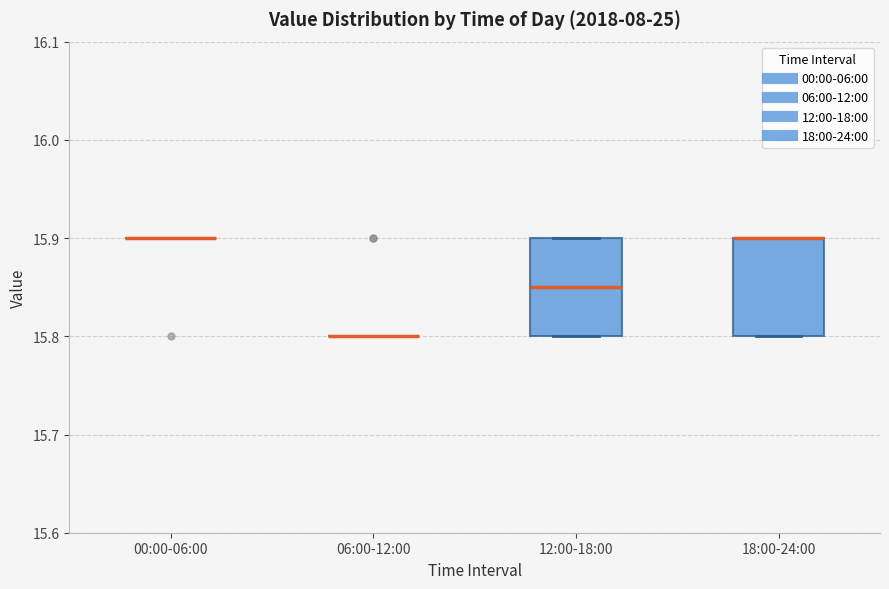

Reading left to right, transcribe this box plot: for each box, give where its median line is, the range the box spans, and where its two whiskers end, as read against the y-axis. The values are not printed on the chart, so give them approximately, as read against the axis.

00:00-06:00: box collapsed to a line at 15.90, whiskers 15.90 to 15.90
06:00-12:00: box collapsed to a line at 15.80, whiskers 15.80 to 15.80
12:00-18:00: median 15.85, box 15.80 to 15.90, whiskers 15.80 to 15.90
18:00-24:00: median 15.90 (drawn on the box's upper edge), box 15.80 to 15.90, whiskers 15.80 to 15.90